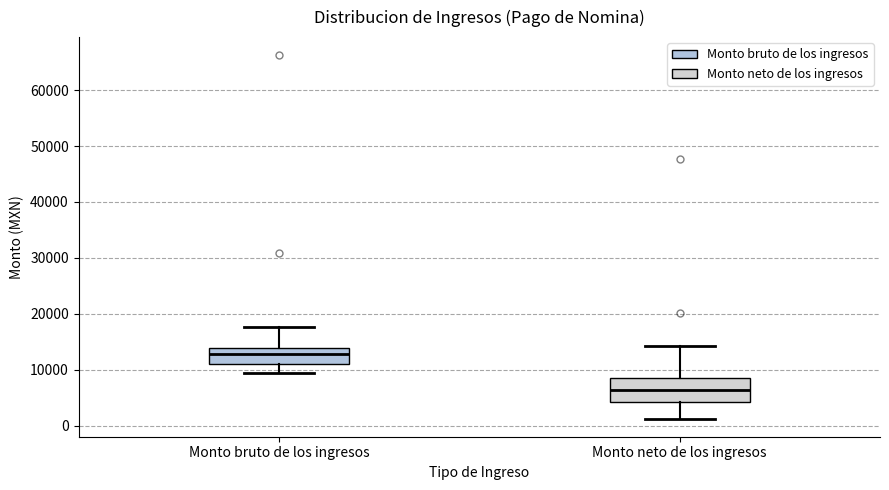

Reading left to right, read every box against the y-axis: the position of its median line, the range the box covers, and the ends of its whiskers. The values are not printed on the chart, so give them approximately, as read against the axis.

Monto bruto de los ingresos: median 13000, box 11000 to 14000, whiskers 9000 to 18000
Monto neto de los ingresos: median 6000, box 4000 to 9000, whiskers 1000 to 14000